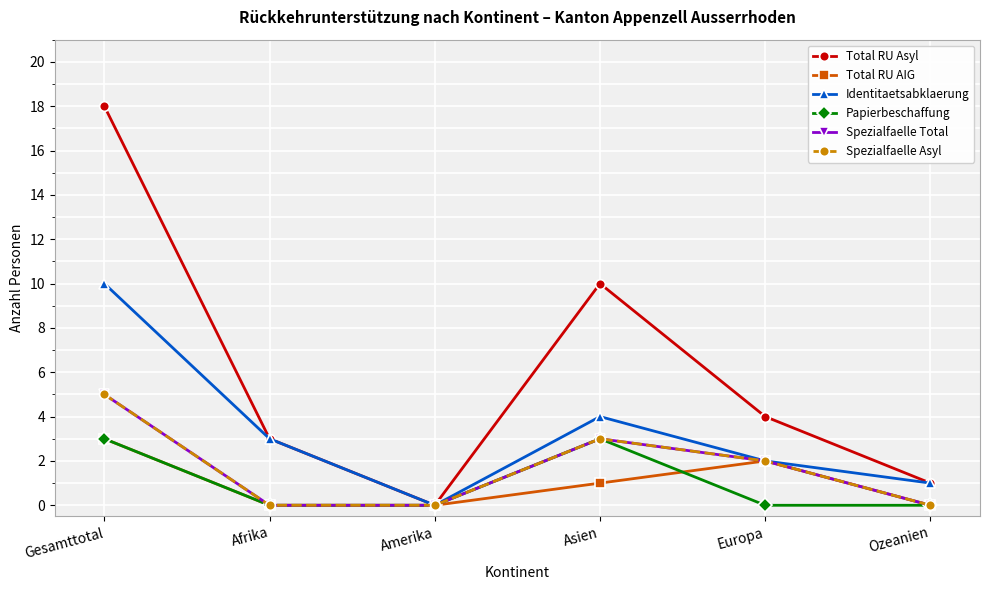

How many values in Spezialfaelle Asyl are above zero?

3